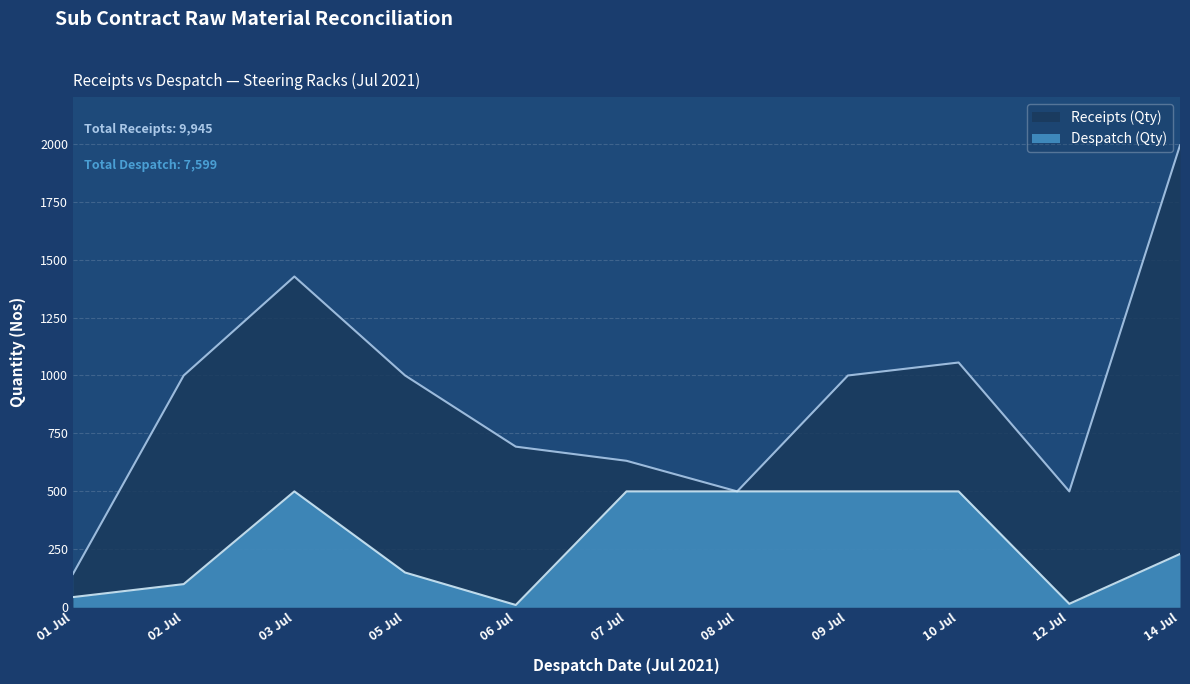

True or false: Receipts (Qty) has more than 2 points higher than both neighbors.

False